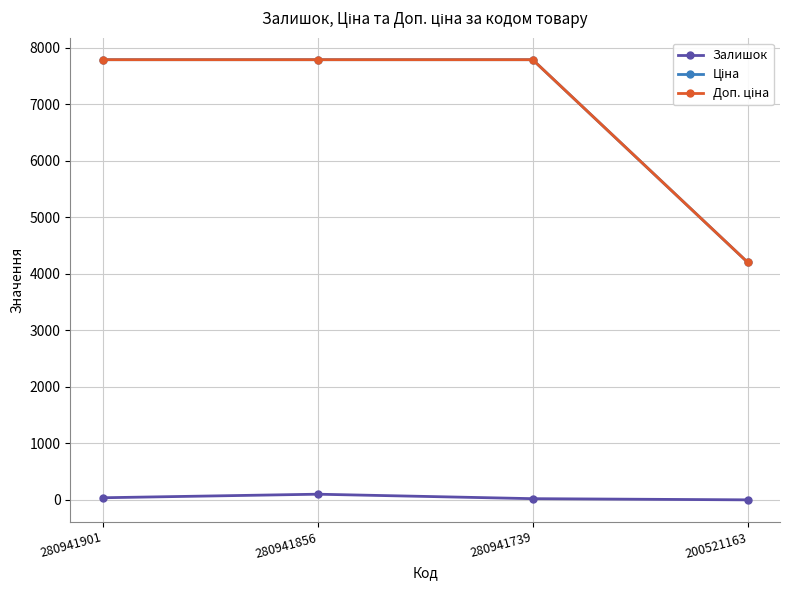

At how many categories does at least one series exceed 2394?

4